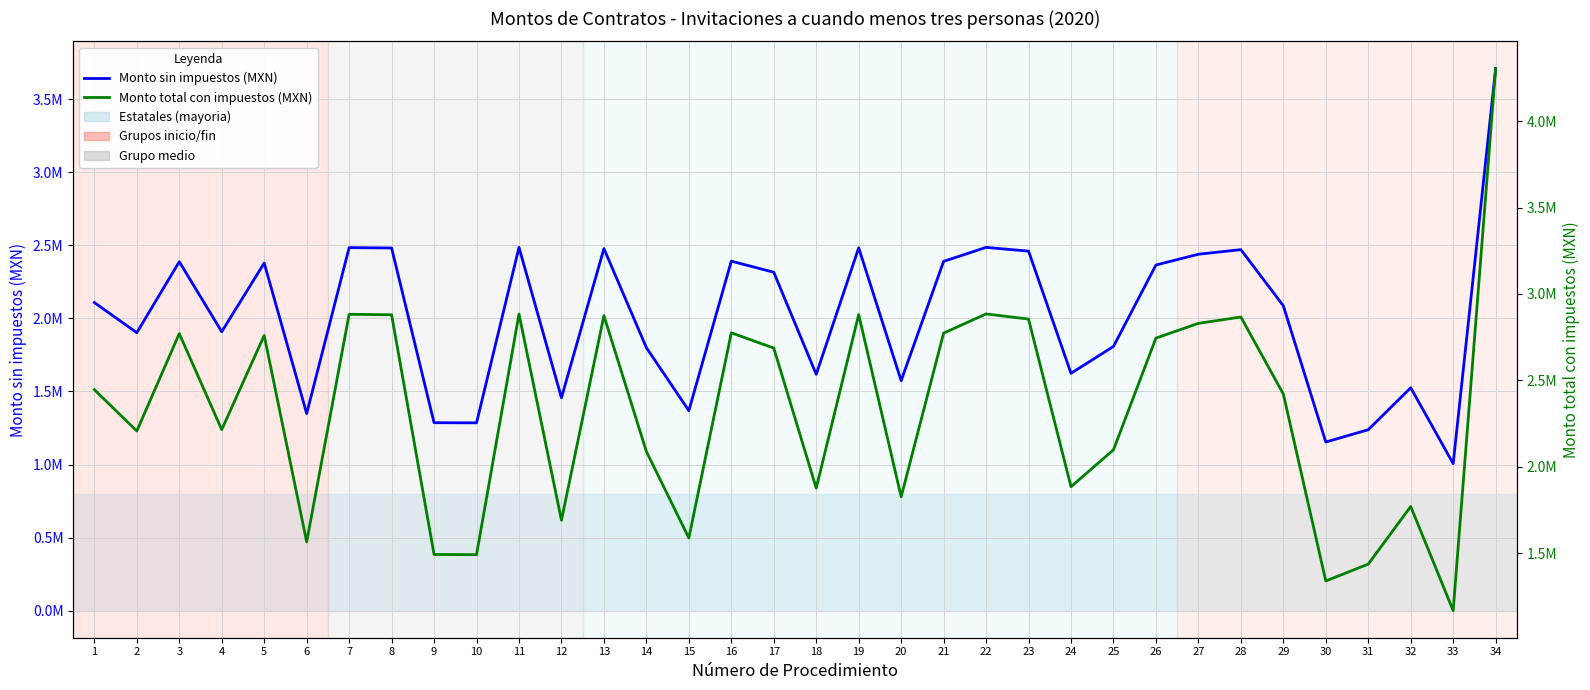

Which series changed the most between 25 and 32?

Monto total con impuestos (MXN)